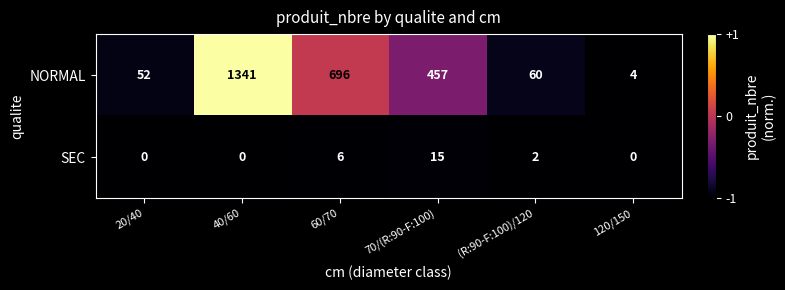

At how many categories does at least one series exceed 0?

6